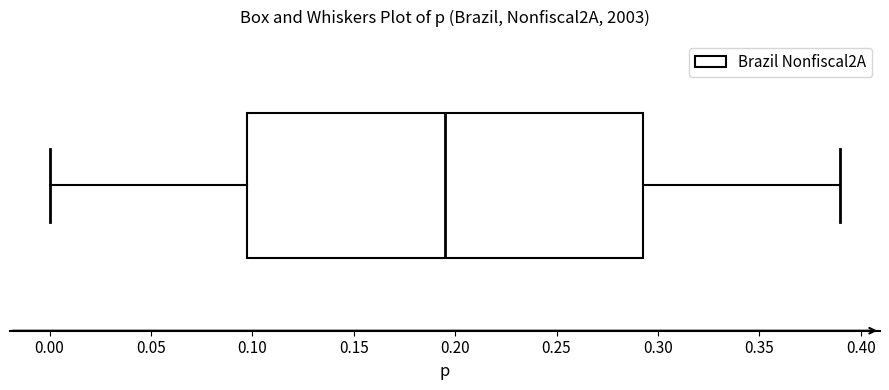

Read this box plot against the x-axis: the position of the median line, the range covered by the box, and the ends of both whiskers. The values are not printed on the chart, so give them approximately, as read against the axis.

median 0.195, box 0.100 to 0.295, whiskers 0.000 to 0.390